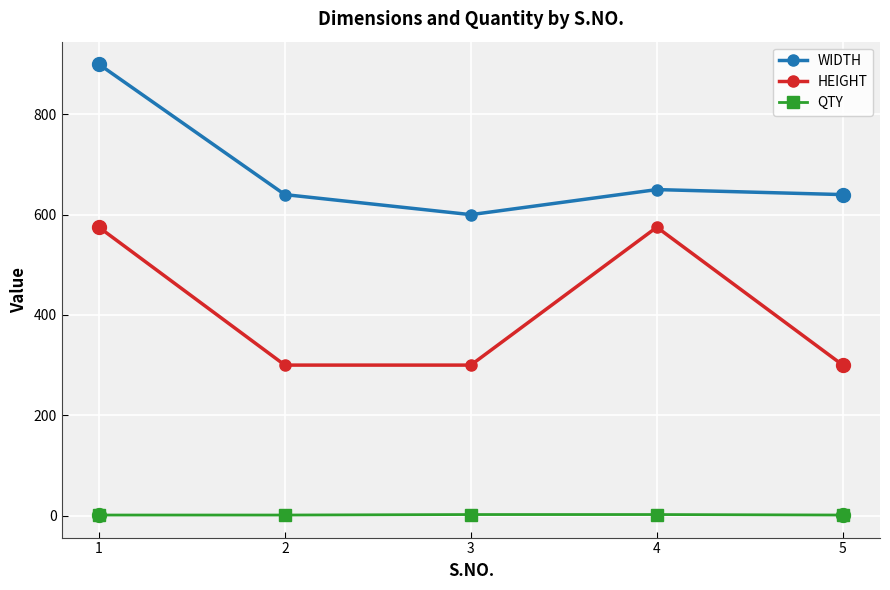

Does the chart display data point markers on the line(s)?

Yes